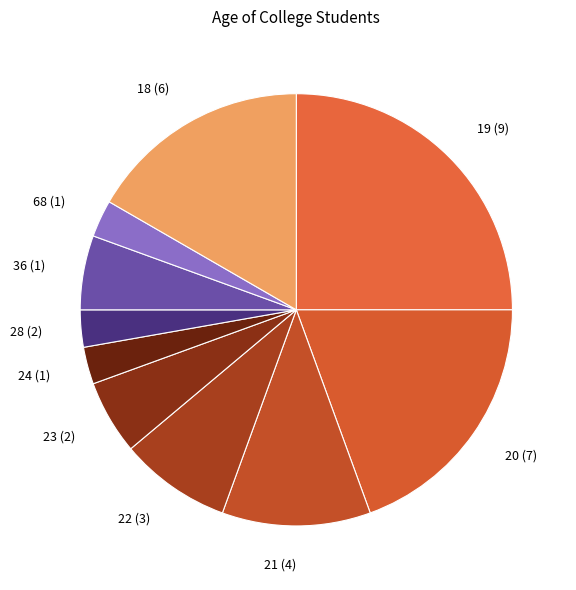

Is the sum of 20 (7) and 18 (6) greater than half?

No